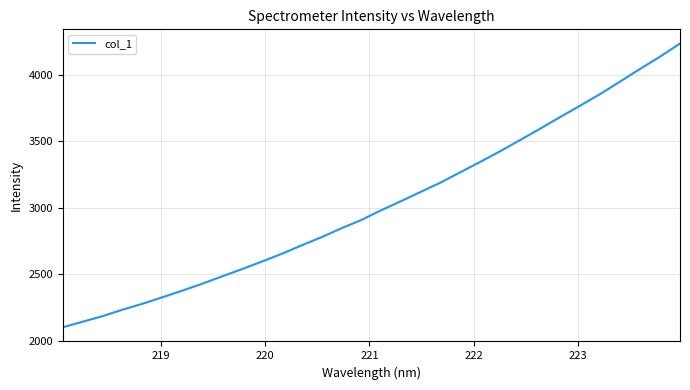

What is the maximum value shown in the chart?

4234.4